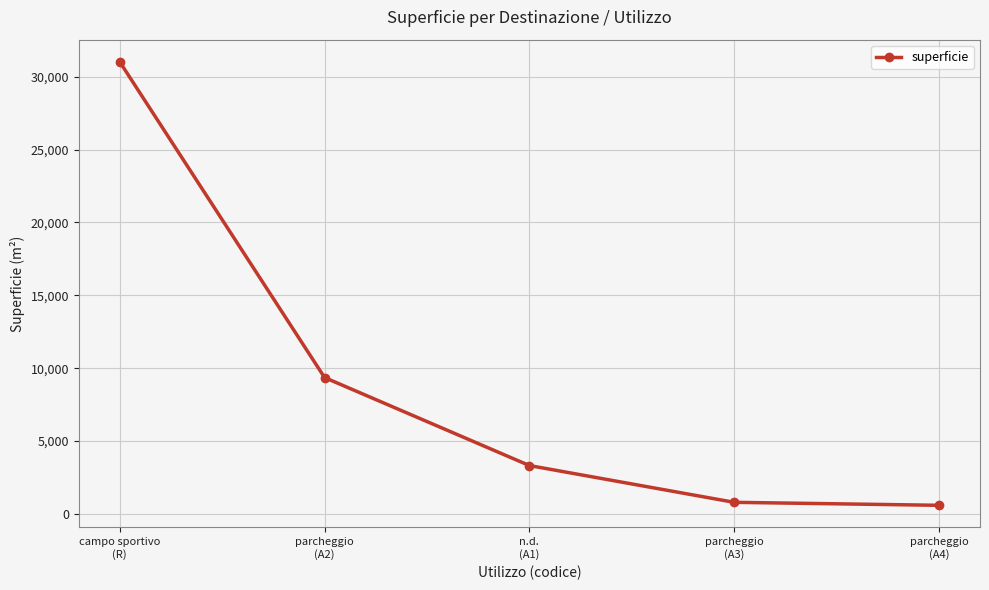

Reading left to right, transcribe all the data shown in this chart.

campo sportivo
(R)=31023.0	parcheggio
(A2)=9359.0	n.d.
(A1)=3320.0	parcheggio
(A3)=796.6	parcheggio
(A4)=592.1